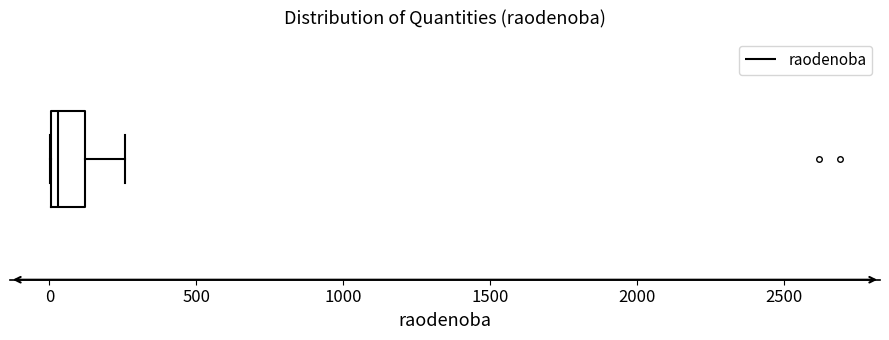

Transcribe this box plot: give where the median line is, the range the box spans, and where the two whiskers end, as read against the x-axis. The values are not printed on the chart, so give them approximately, as read against the axis.

median 50, box 0 to 100, whiskers 0 to 250